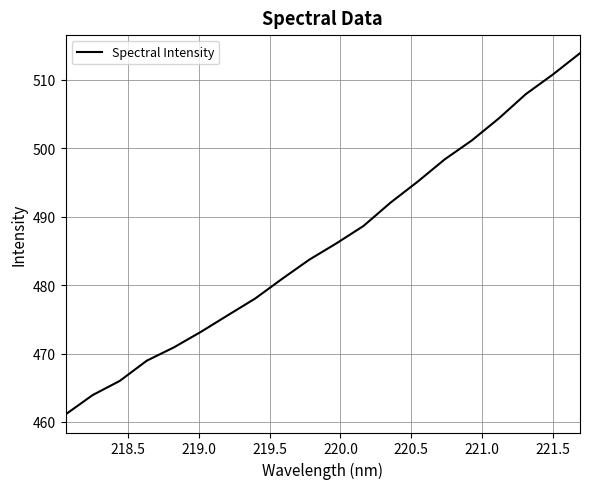

What is the minimum value shown in the chart?

461.1